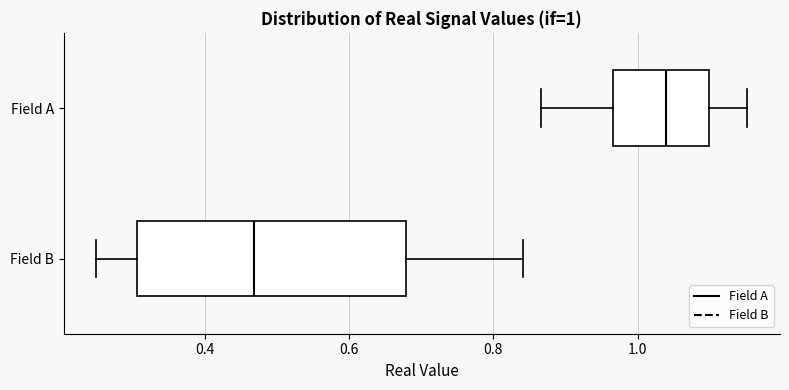

Which box has the furthest to the right median line?

Field A